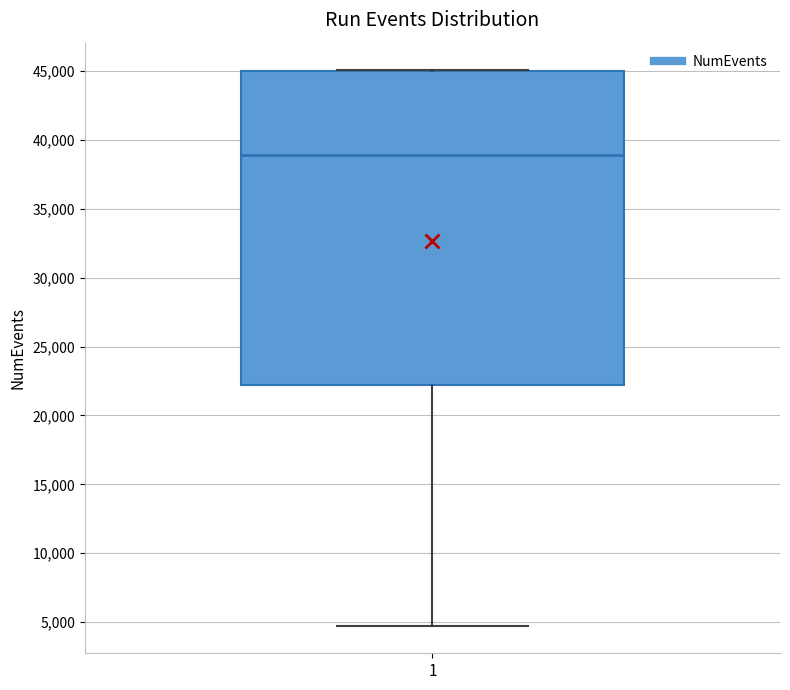

Where does the lower whisker of the box at x = 1 end on the y-axis? The values are not printed on the chart, so give them approximately, as read against the axis.

4500